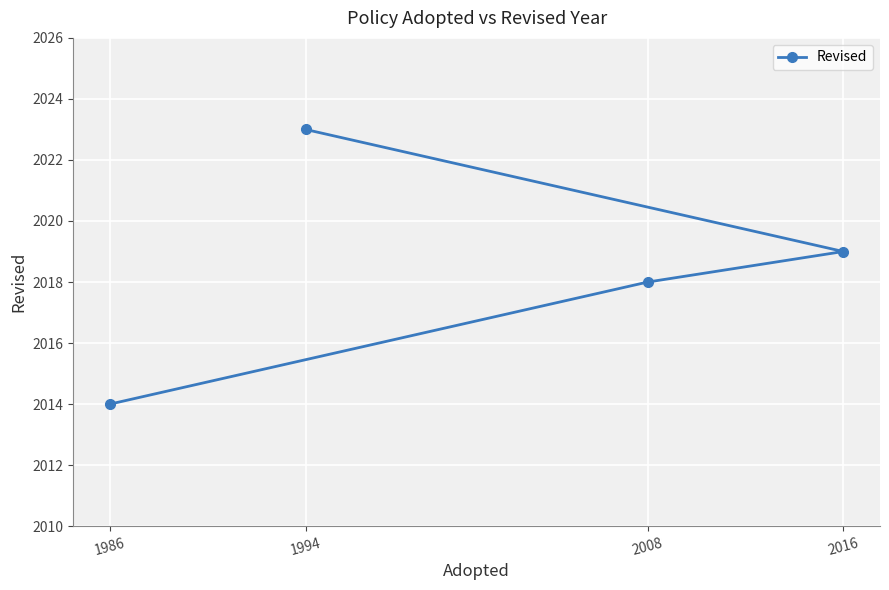

At which category does the chart reach its peak across all series?

1994